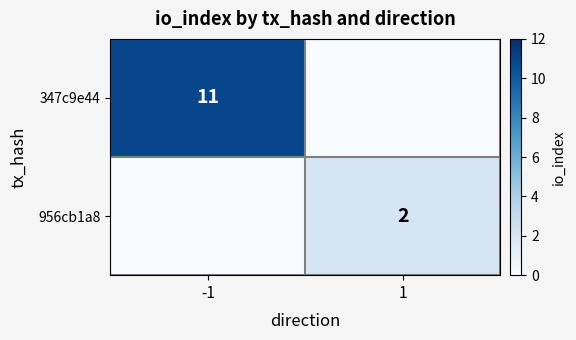

Is it true that 347c9e44 equals 11 at -1?

True